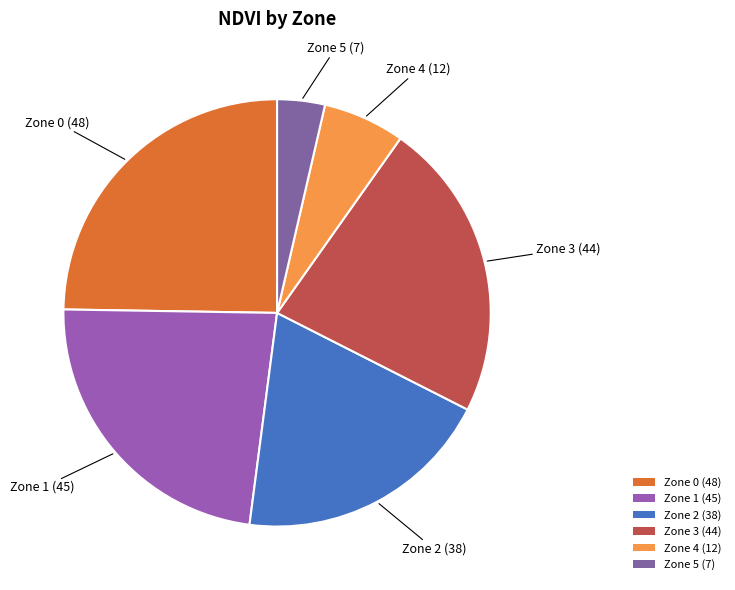

Between Zone 5 (7) and Zone 1 (45), which is larger?

Zone 1 (45)